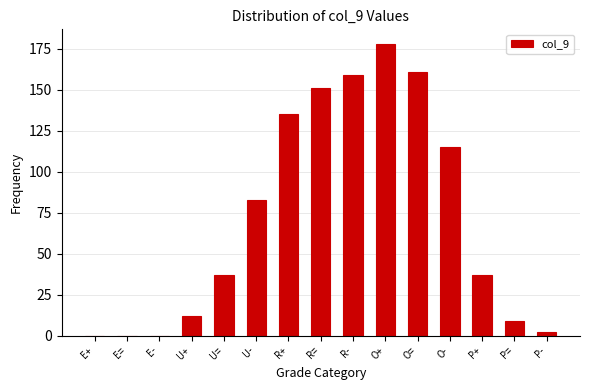

Reading left to right, what are all the values shown in this chart?

E+=0	E==0	E-=0	U+=12	U==37	U-=83	R+=135	R==151	R-=159	O+=178	O==161	O-=115	P+=37	P==9	P-=2